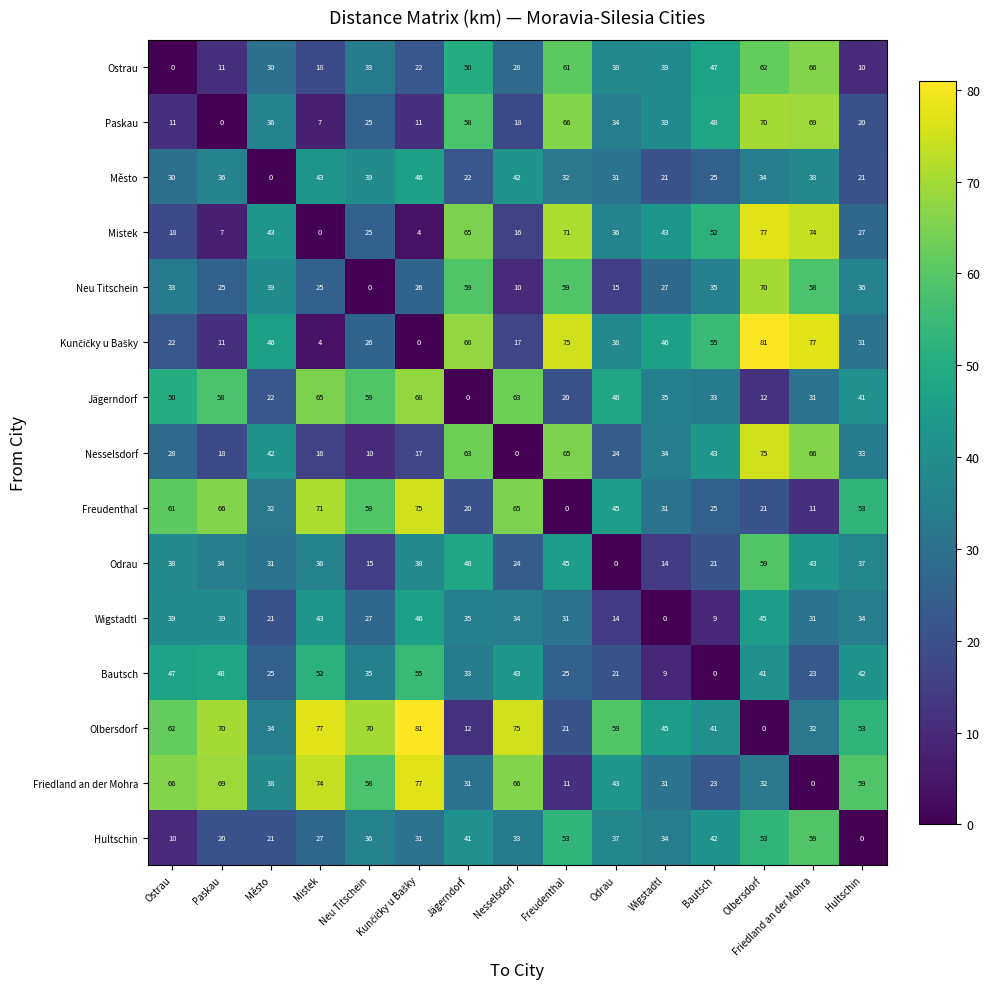

What is the total value across all series at Ostrau?

515